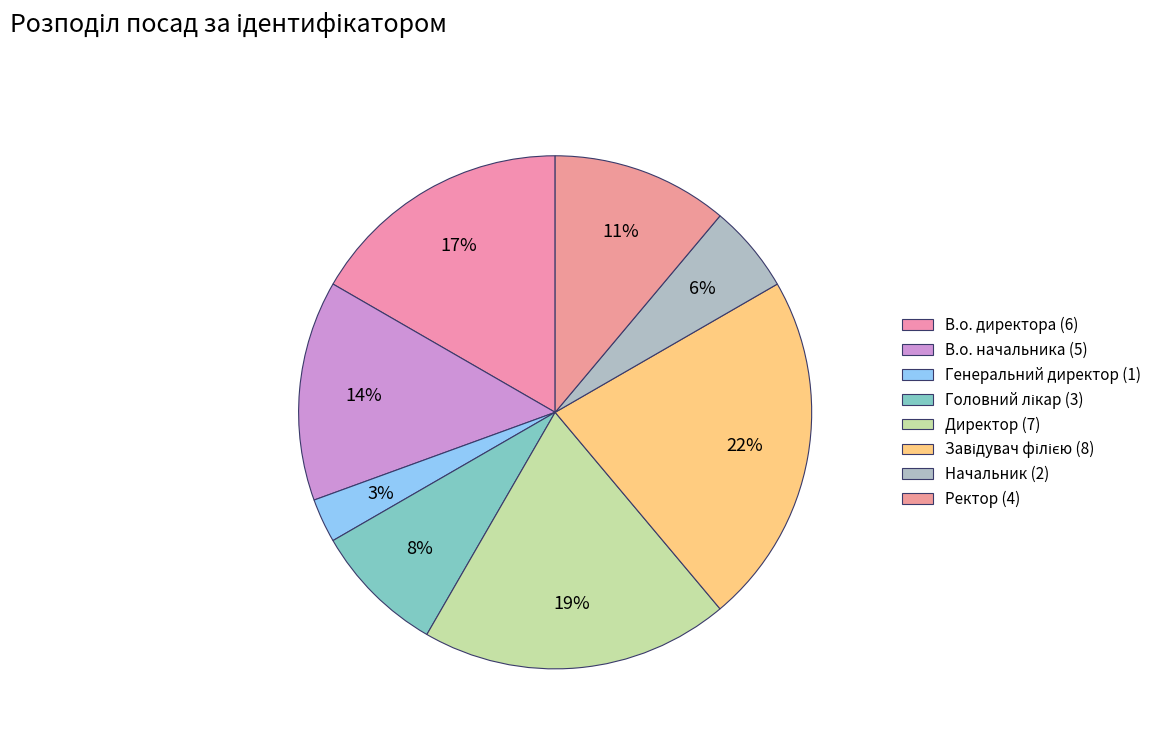

Which has a higher value, Генеральний директор or В.о. директора?

В.о. директора